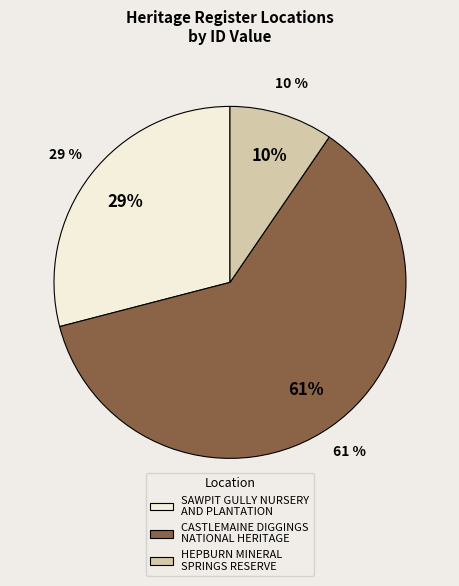

The HEPBURN MINERAL
SPRINGS RESERVE slice represents 1% of the pie. True or false?

False